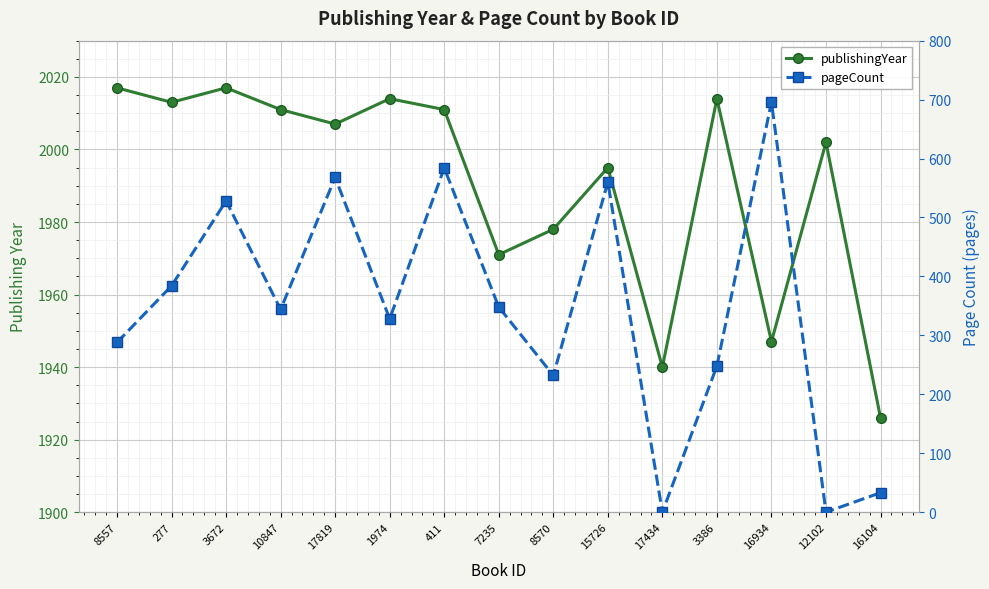

Is it true that publishingYear equals 3206 at 12102?

False